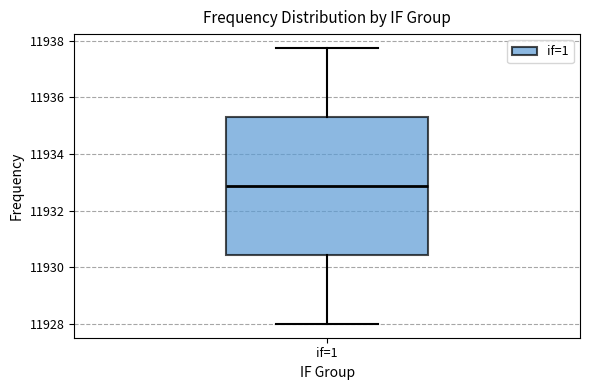

Transcribe this box plot: give where the median line is, the range the box spans, and where the two whiskers end, as read against the y-axis. The values are not printed on the chart, so give them approximately, as read against the axis.

median 11932.8, box 11930.4 to 11935.4, whiskers 11928.0 to 11937.8